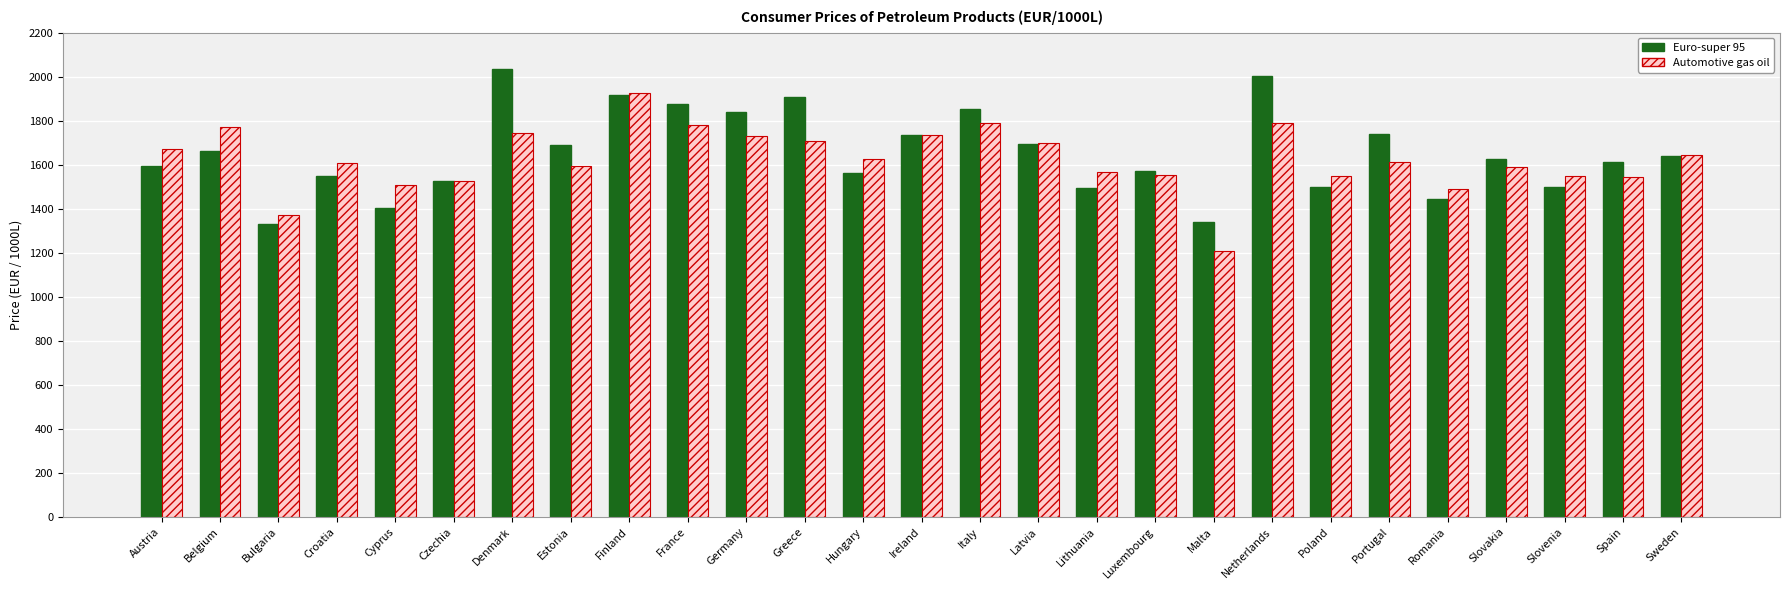

What is the label of the 5th bar from the right?

Romania